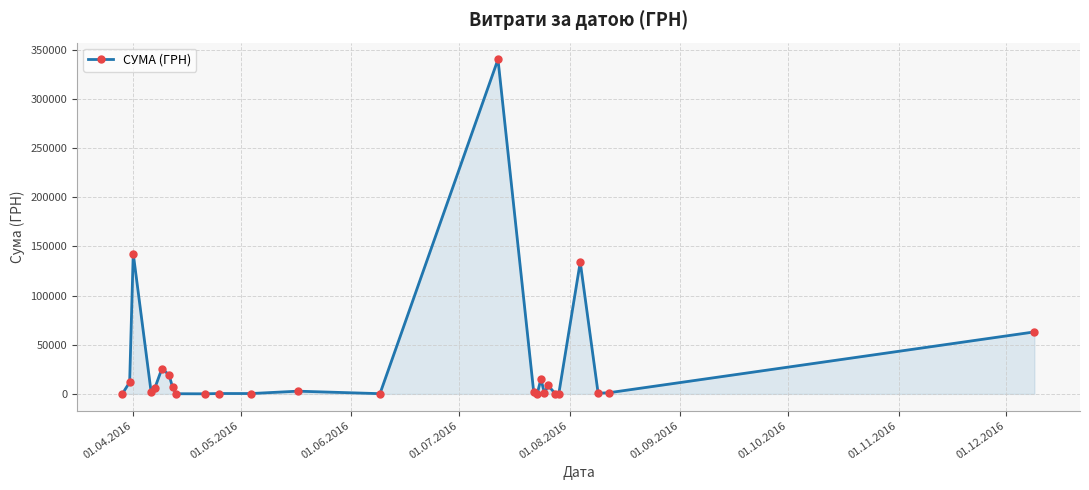

What is the sum of all values?

784031.3